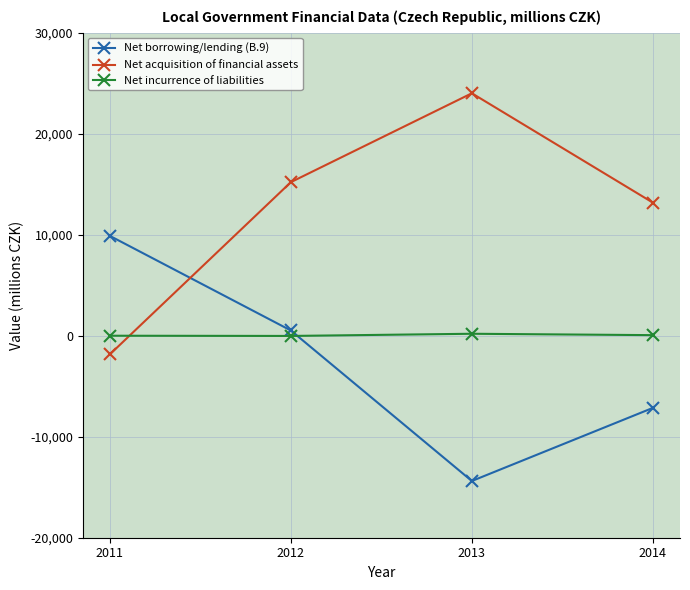

What is the difference between the maximum and minimum values in the Net incurrence of liabilities series?

216